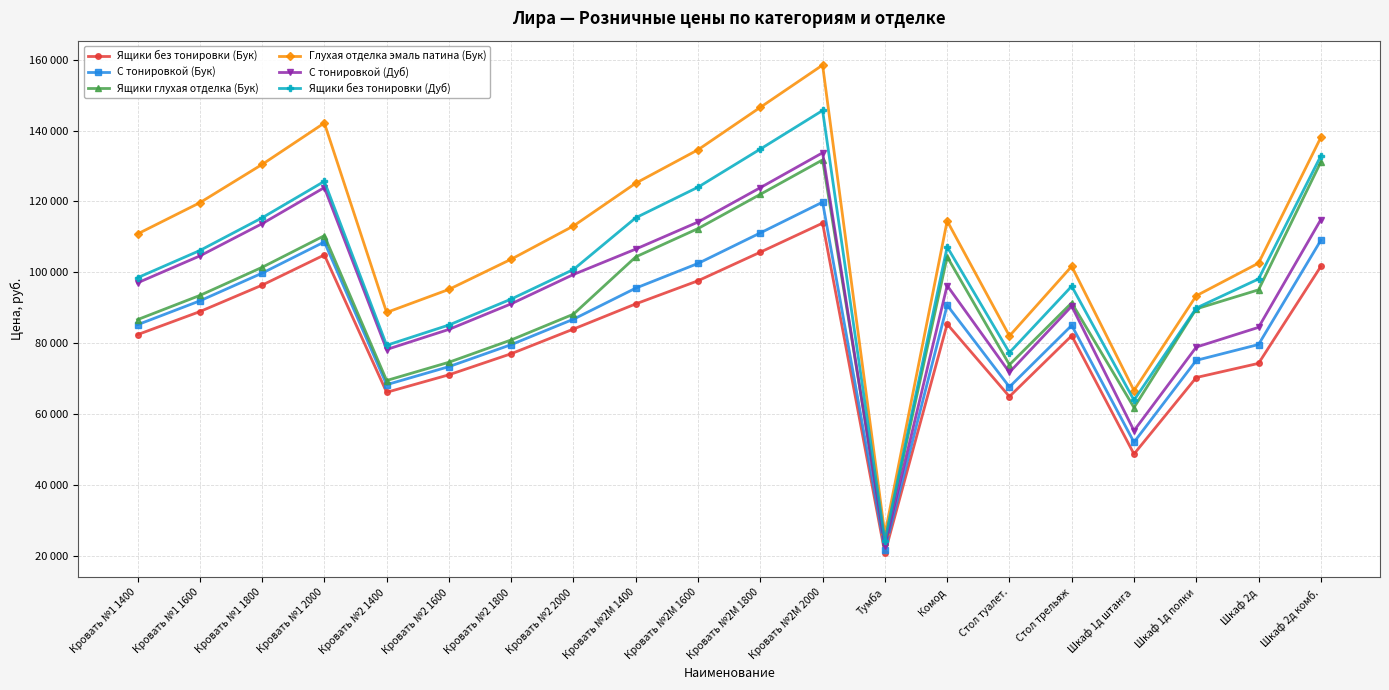

Which series has the largest total across all categories?

Глухая отделка эмаль патина (Бук)